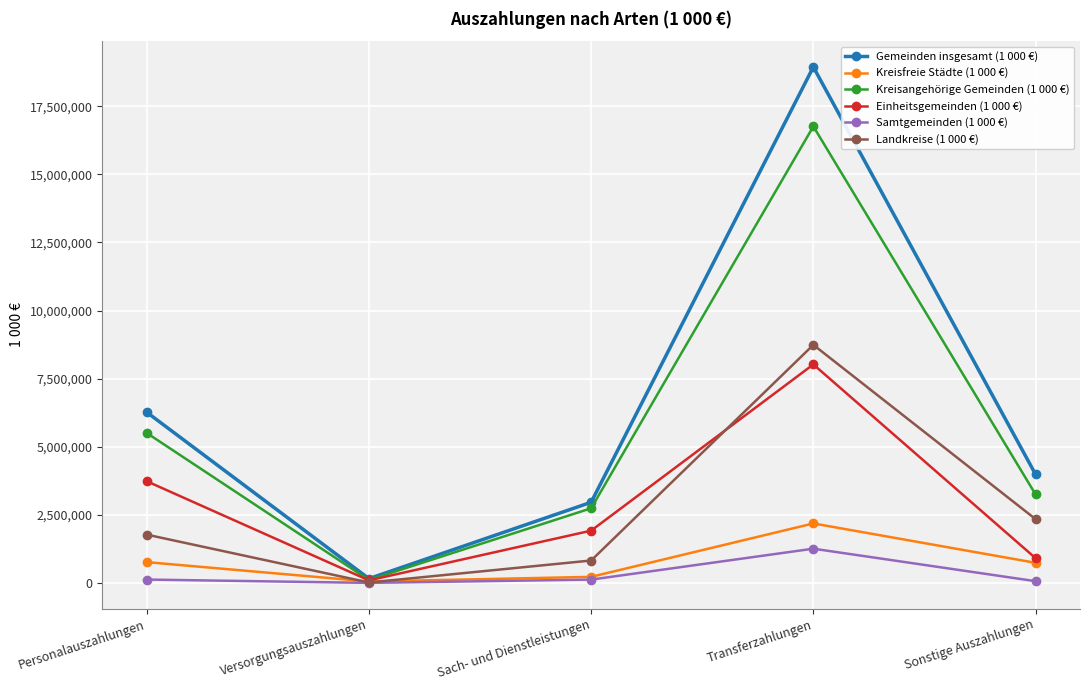

What is the total value across all series at Versorgungsauszahlungen?

417737